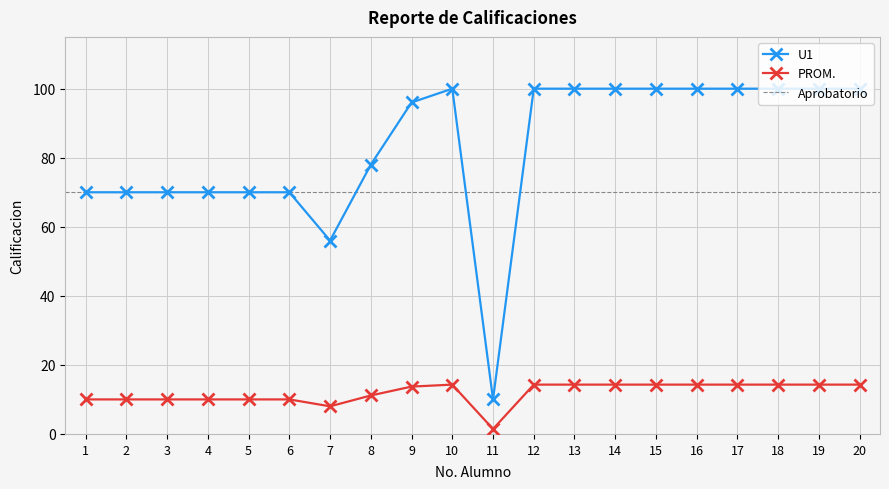

At which category does PROM. reach its first local valley?

7